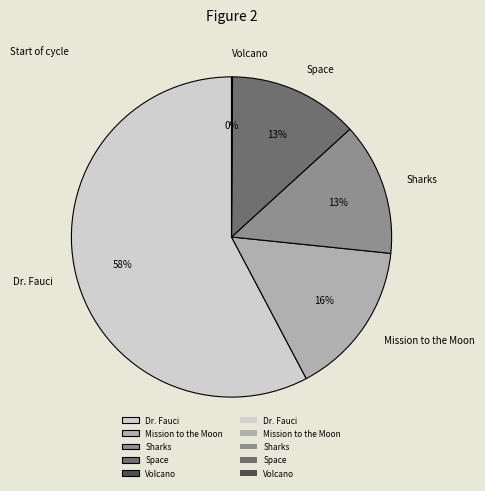

Is there a majority slice in this chart?

Yes